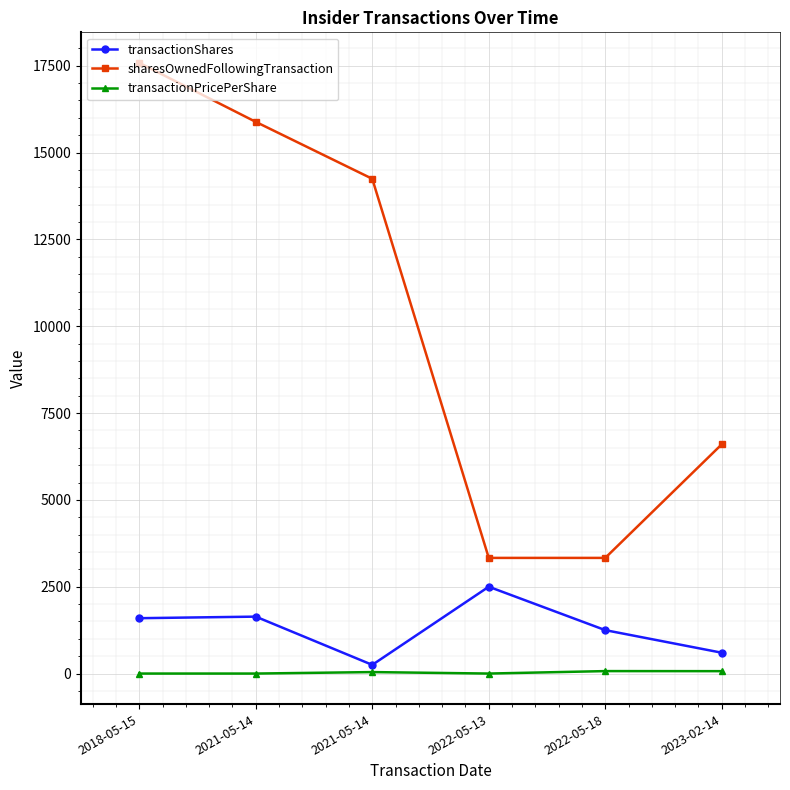

Which has a higher value, 2022-05-18 or 2018-05-15?

2018-05-15